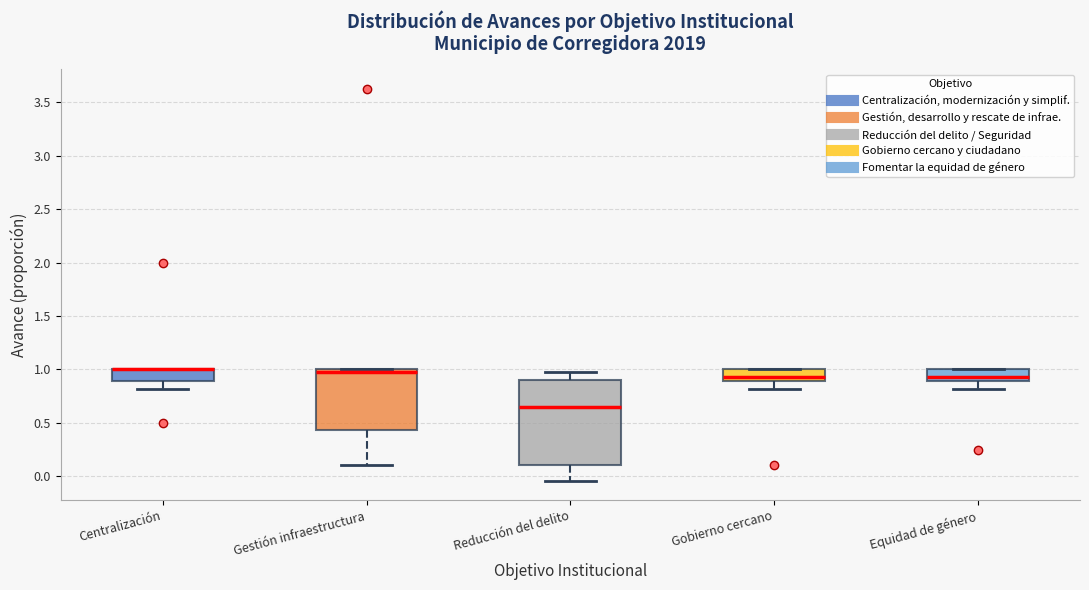

Reading left to right, transcribe this box plot: for each box, give where its median line is, the range the box spans, and where its two whiskers end, as read against the y-axis. The values are not printed on the chart, so give them approximately, as read against the axis.

Centralización: median 1.00 (drawn on the box's upper edge), box 0.90 to 1.00, whiskers 0.80 to 1.00
Gestión infraestructura: median 0.95, box 0.45 to 1.00, whiskers 0.10 to 1.00
Reducción del delito: median 0.65, box 0.10 to 0.90, whiskers -0.05 to 0.95
Gobierno cercano: median 0.95, box 0.90 to 1.00, whiskers 0.80 to 1.00
Equidad de género: median 0.95, box 0.90 to 1.00, whiskers 0.80 to 1.00